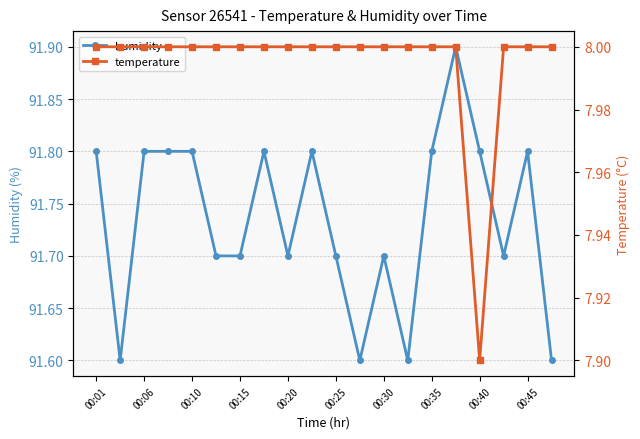

List the series in order of their overall mean, lowest first.

temperature, humidity